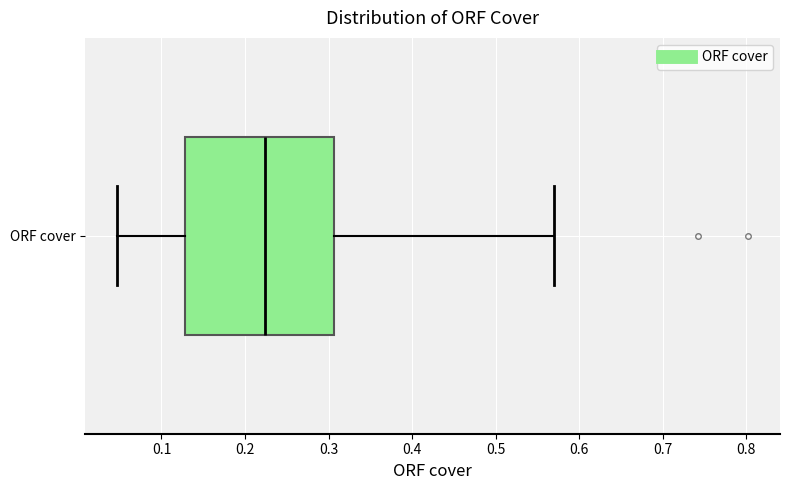

Where does the left whisker of the box for ORF cover end on the x-axis? The values are not printed on the chart, so give them approximately, as read against the axis.

0.05